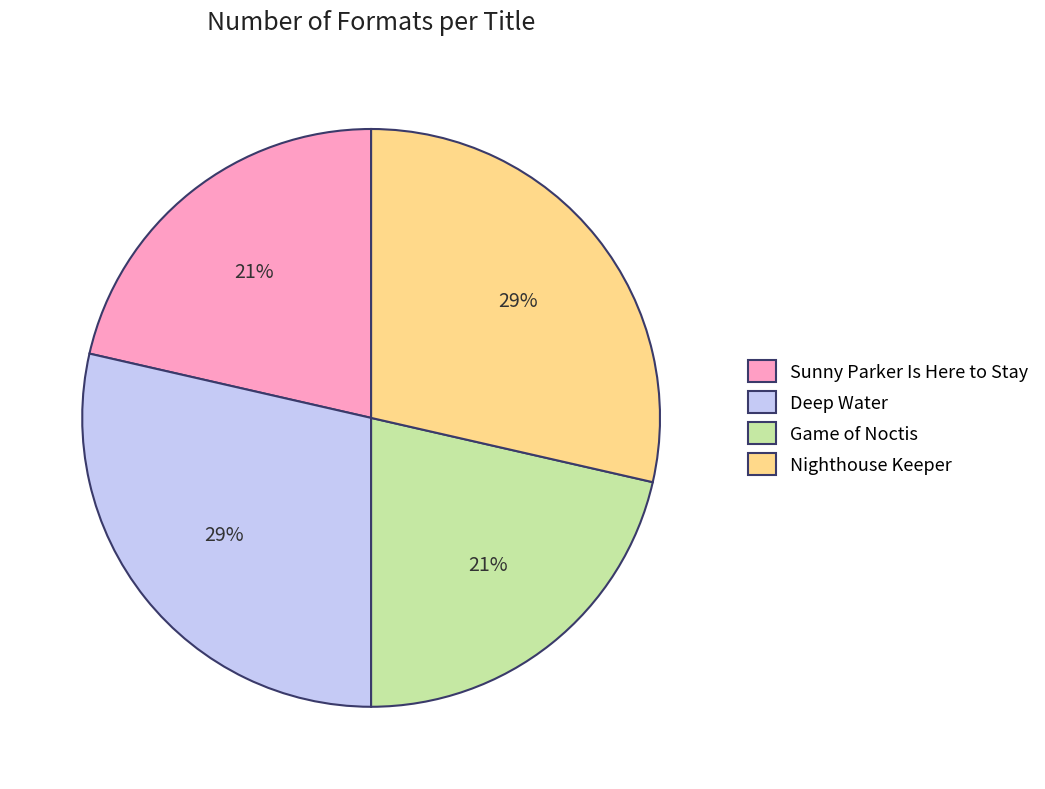

Between Nighthouse Keeper and Game of Noctis, which is larger?

Nighthouse Keeper